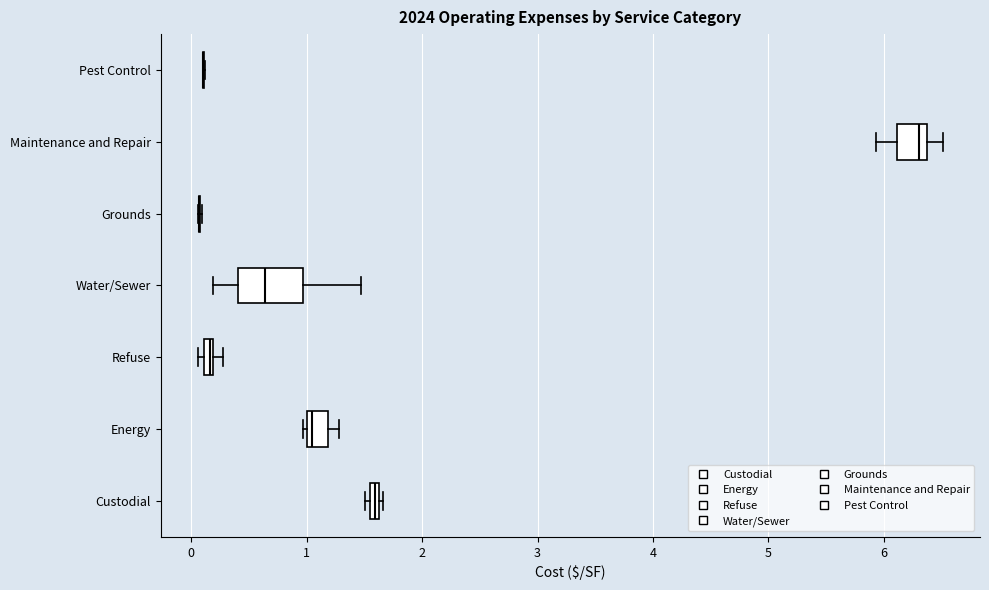

Comparing the boxes themselves (not the whiskers), which one is the widest?

Water/Sewer